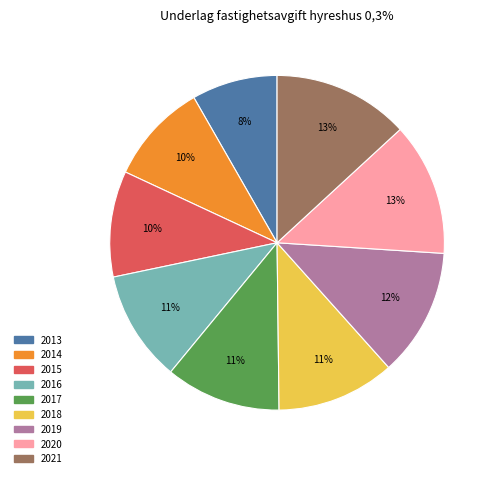

True or false: 2014 accounts for 10% of the total.

True